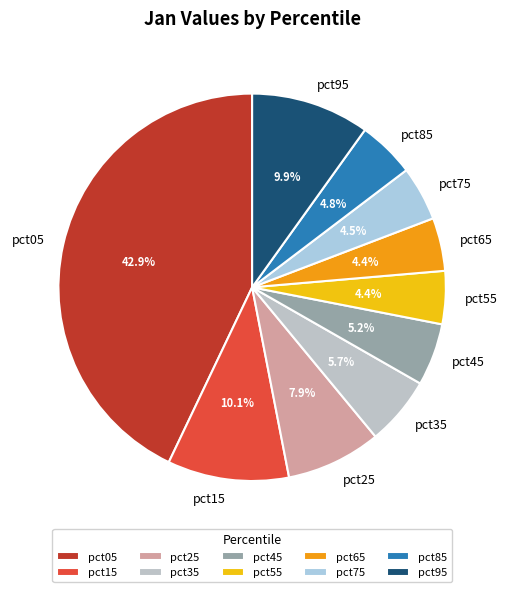

How many slices are in this pie chart?

10